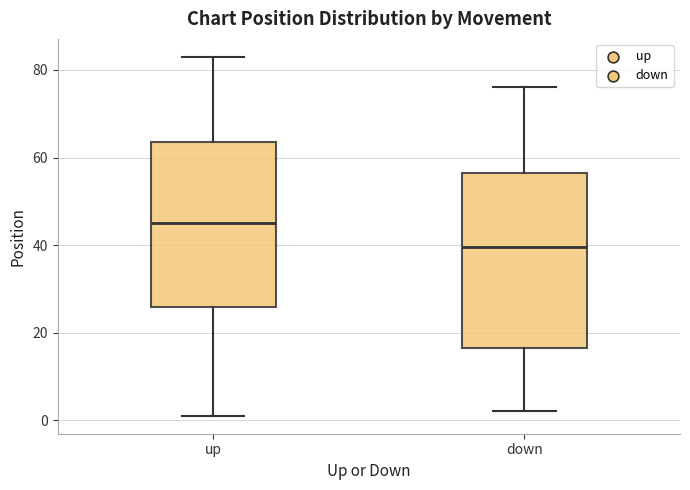

Reading left to right, transcribe this box plot: for each box, give where its median line is, the range the box spans, and where its two whiskers end, as read against the y-axis. The values are not printed on the chart, so give them approximately, as read against the axis.

up: median 46, box 26 to 64, whiskers 2 to 84
down: median 40, box 16 to 56, whiskers 2 to 76